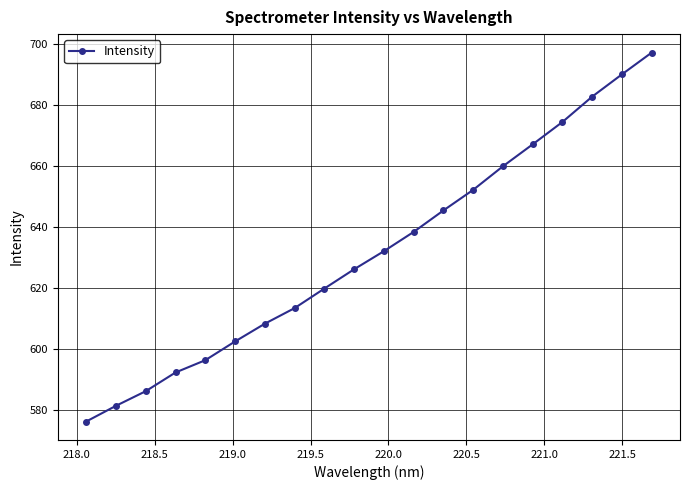

True or false: the data has more than 0 interior local peaks.

False